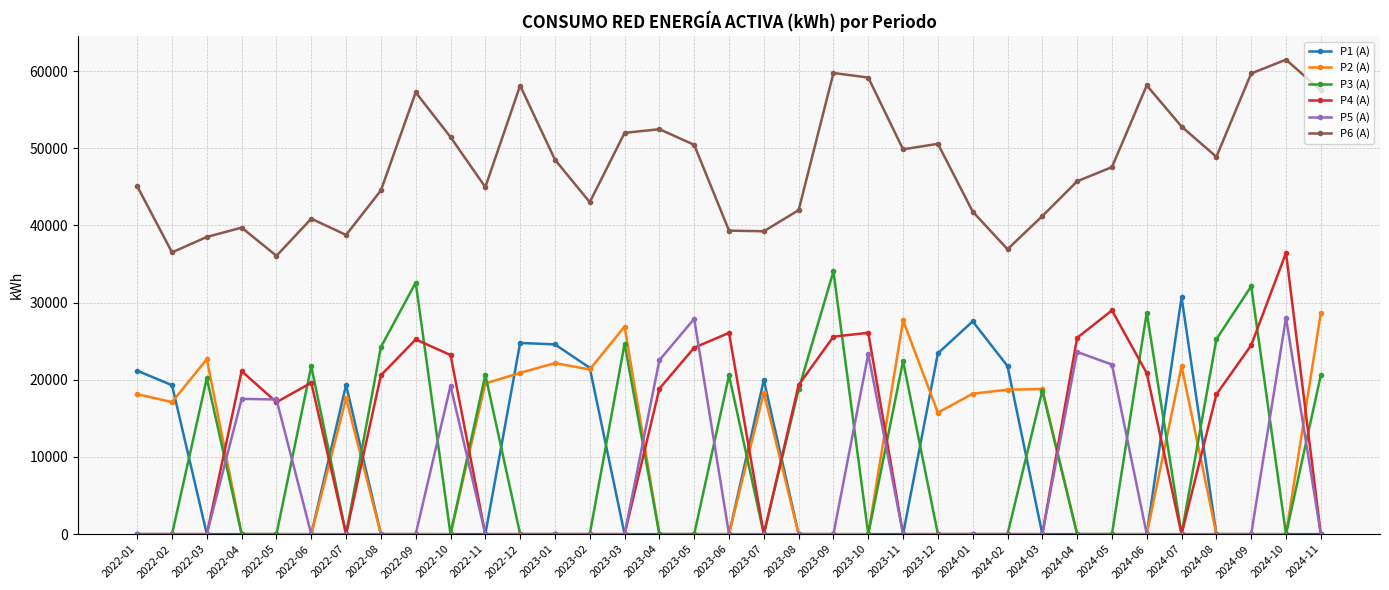

What is the difference between the highest and lowest values at 2024-11?

57494